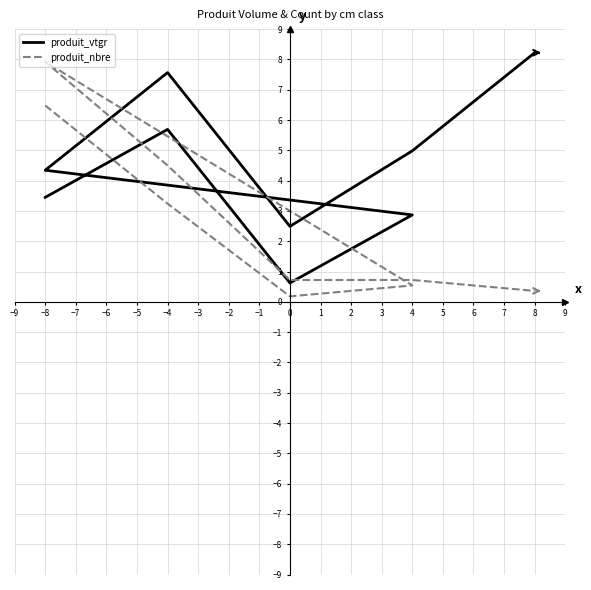

What is the minimum value shown in the chart?

0.2